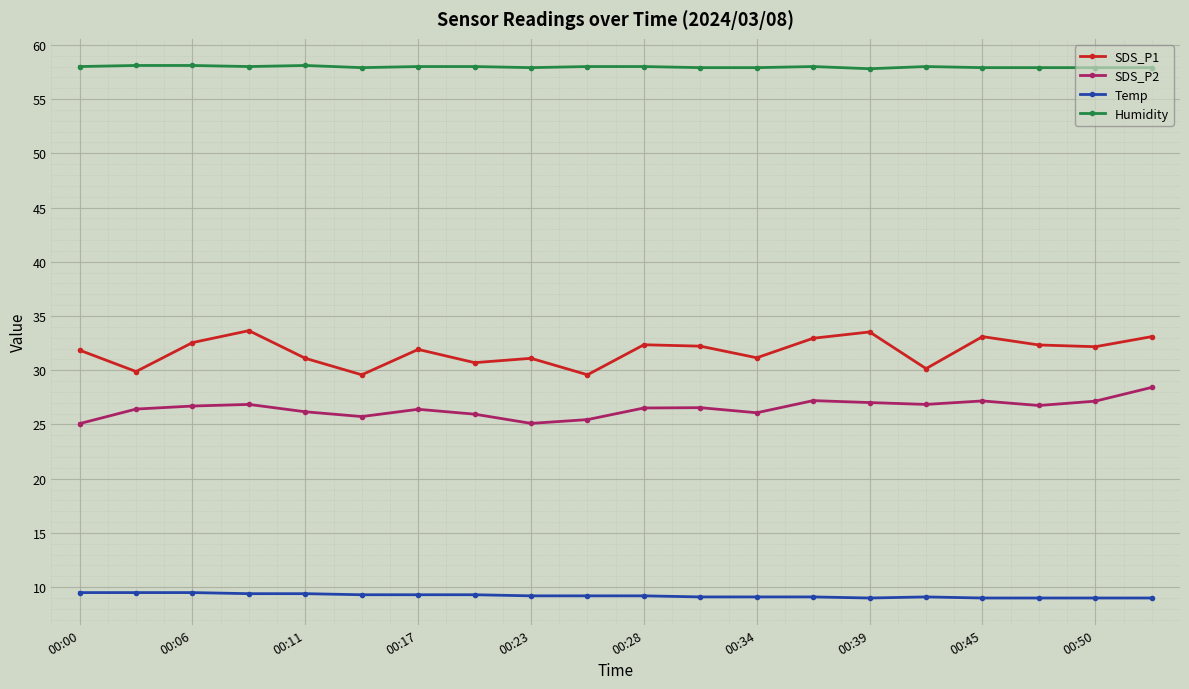

How many categories are shown in the chart?

20